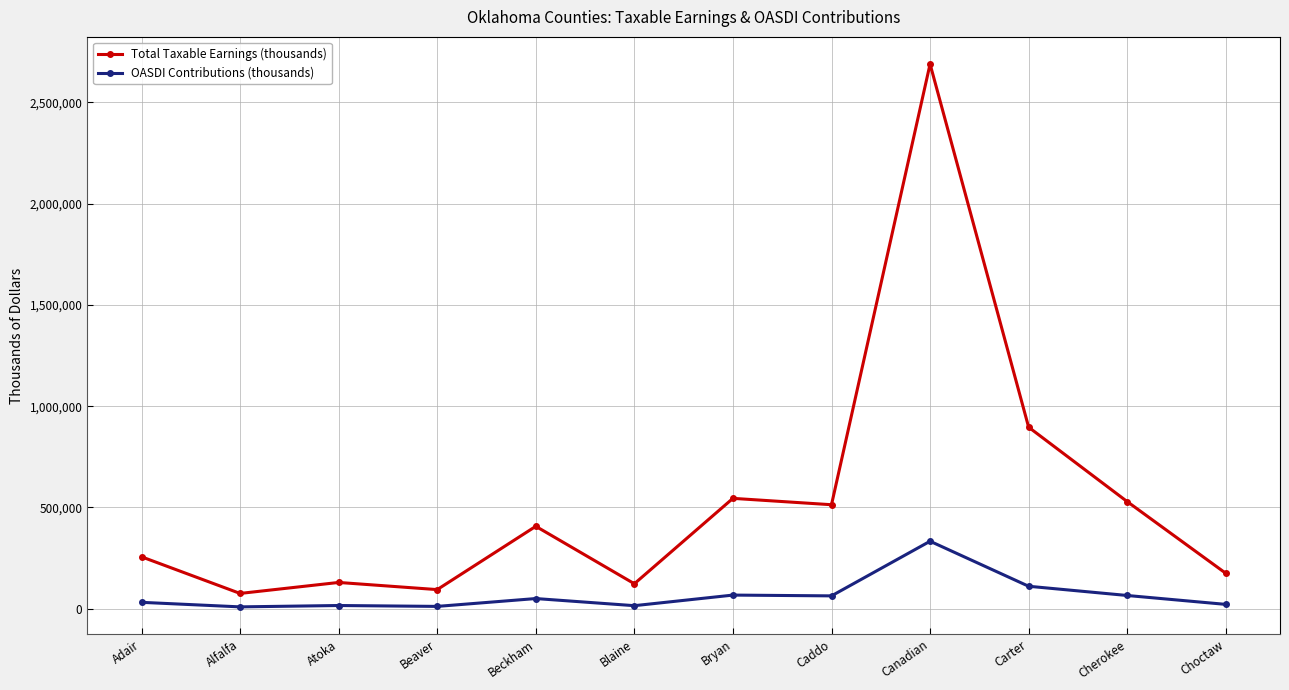

What is the sum of all OASDI Contributions (thousands) values?

797925